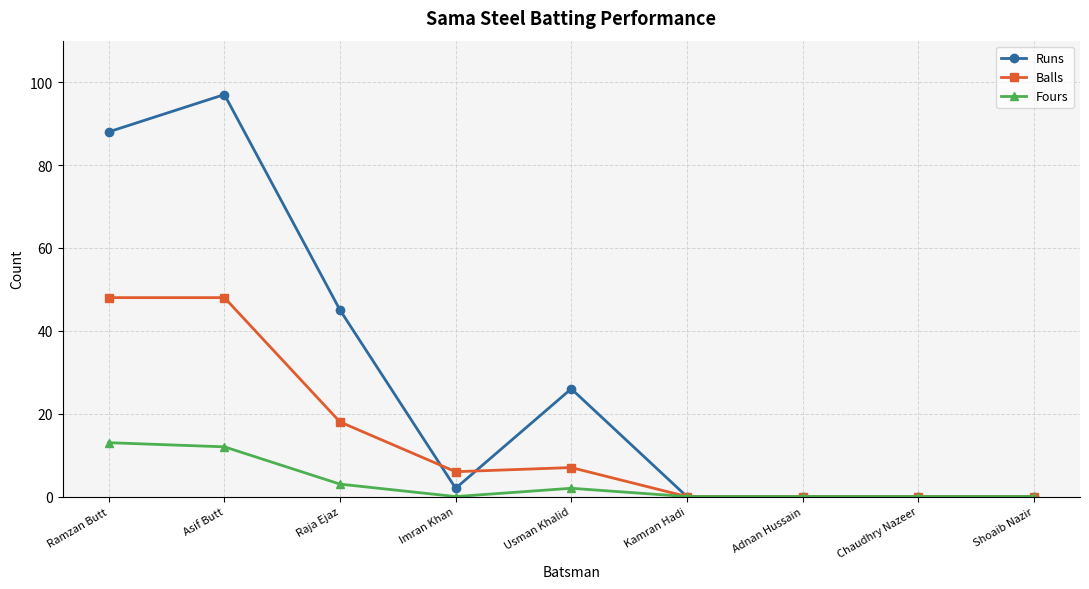

Does the chart display data point markers on the line(s)?

Yes